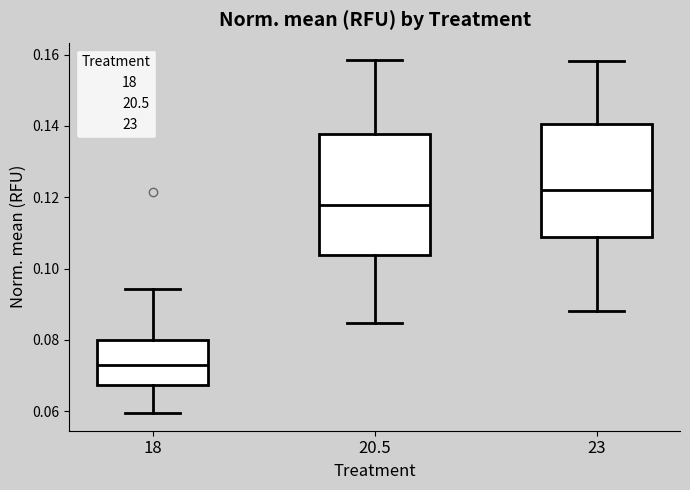

Reading left to right, read every box against the y-axis: the position of its median line, the range the box covers, and the ends of its whiskers. The values are not printed on the chart, so give them approximately, as read against the axis.

18: median 0.074, box 0.068 to 0.080, whiskers 0.060 to 0.094
20.5: median 0.118, box 0.104 to 0.138, whiskers 0.084 to 0.158
23: median 0.122, box 0.108 to 0.140, whiskers 0.088 to 0.158